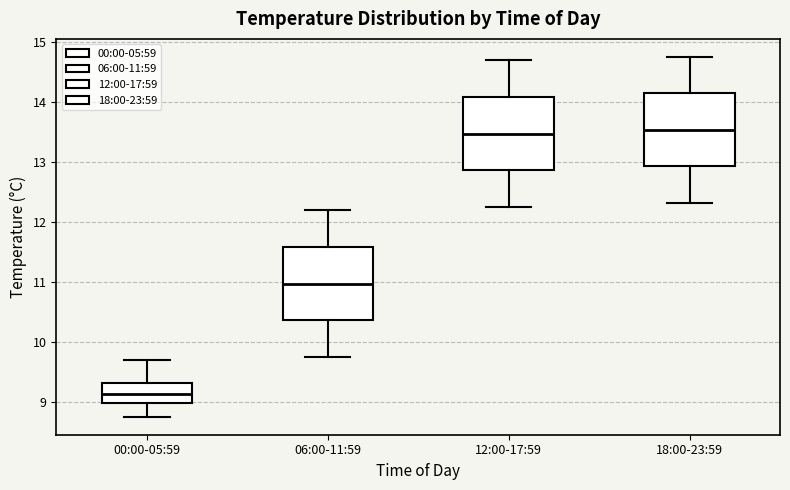

Where does the median line of the box for 18:00-23:59 sit on the y-axis? The values are not printed on the chart, so give them approximately, as read against the axis.

13.5